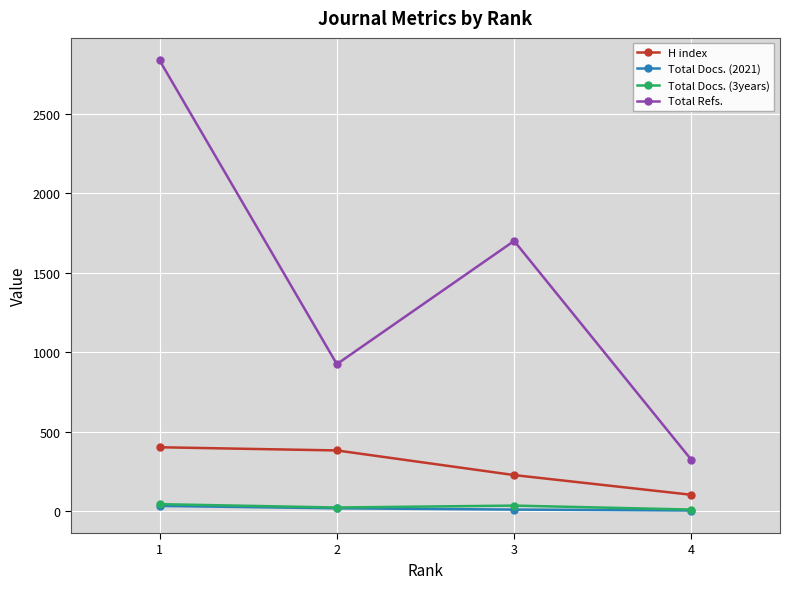

True or false: H index and Total Docs. (2021) intersect in this chart.

False